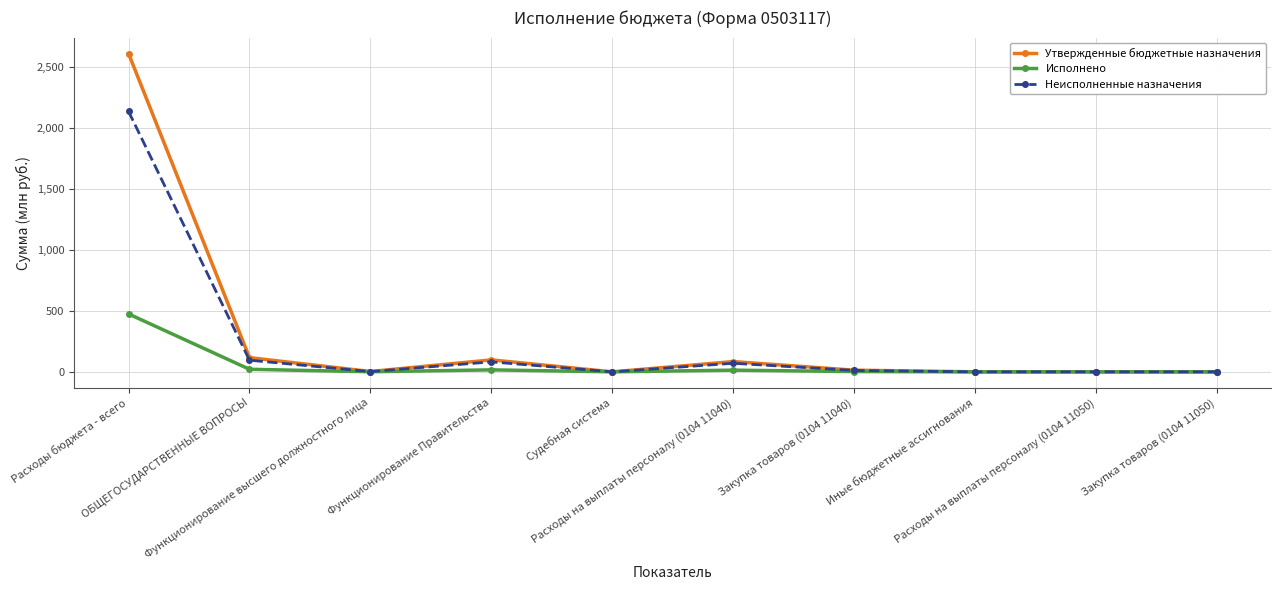

What is the sum of the Неисполненные назначения values at Функционирование Правительства and Расходы на выплаты персоналу (0104 11040)?

152.2